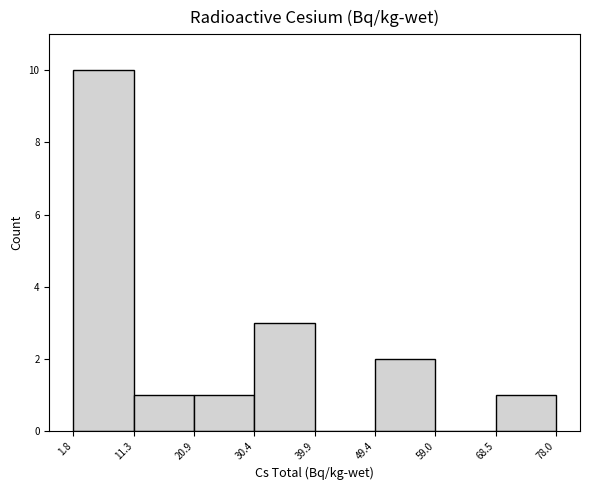

How tall is the bar that spans 68.5 to 78.0 on the x-axis? The values are not printed on the chart, so give them approximately, as read against the axis.

1